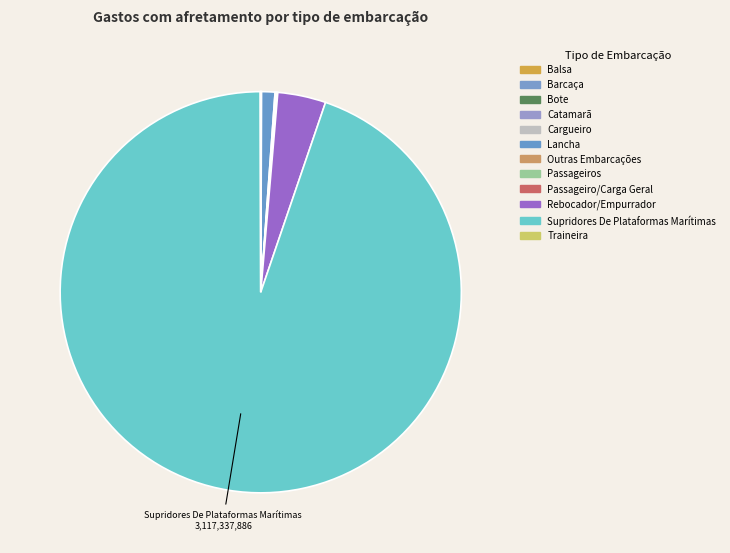

How many slices are in this pie chart?

12